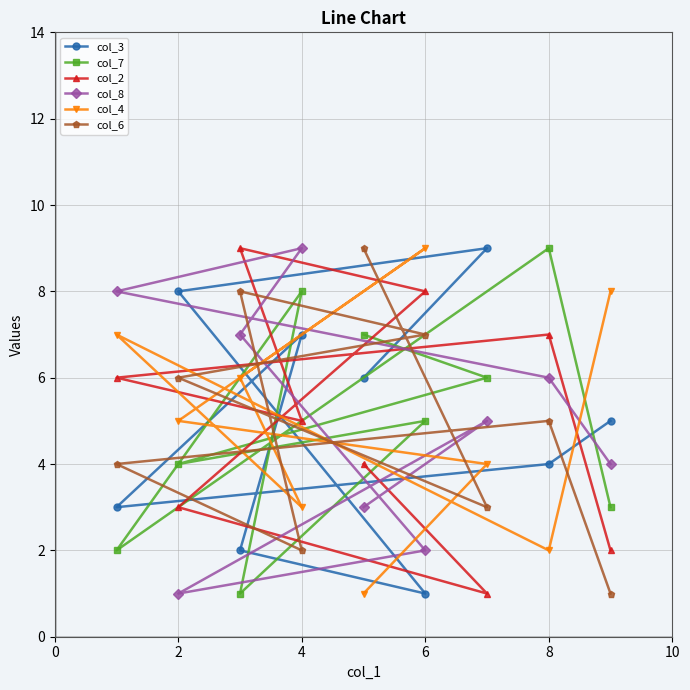

How many lines are shown in the chart?

6